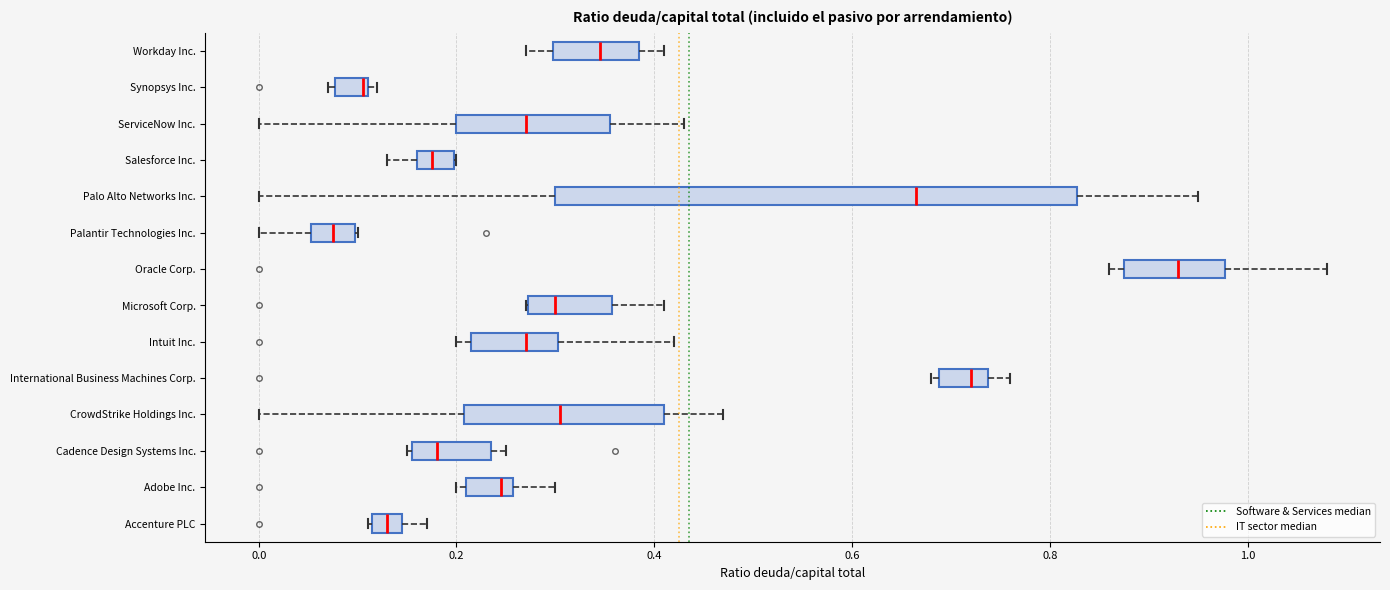

Which box's median line is the furthest to the right?

Oracle Corp.